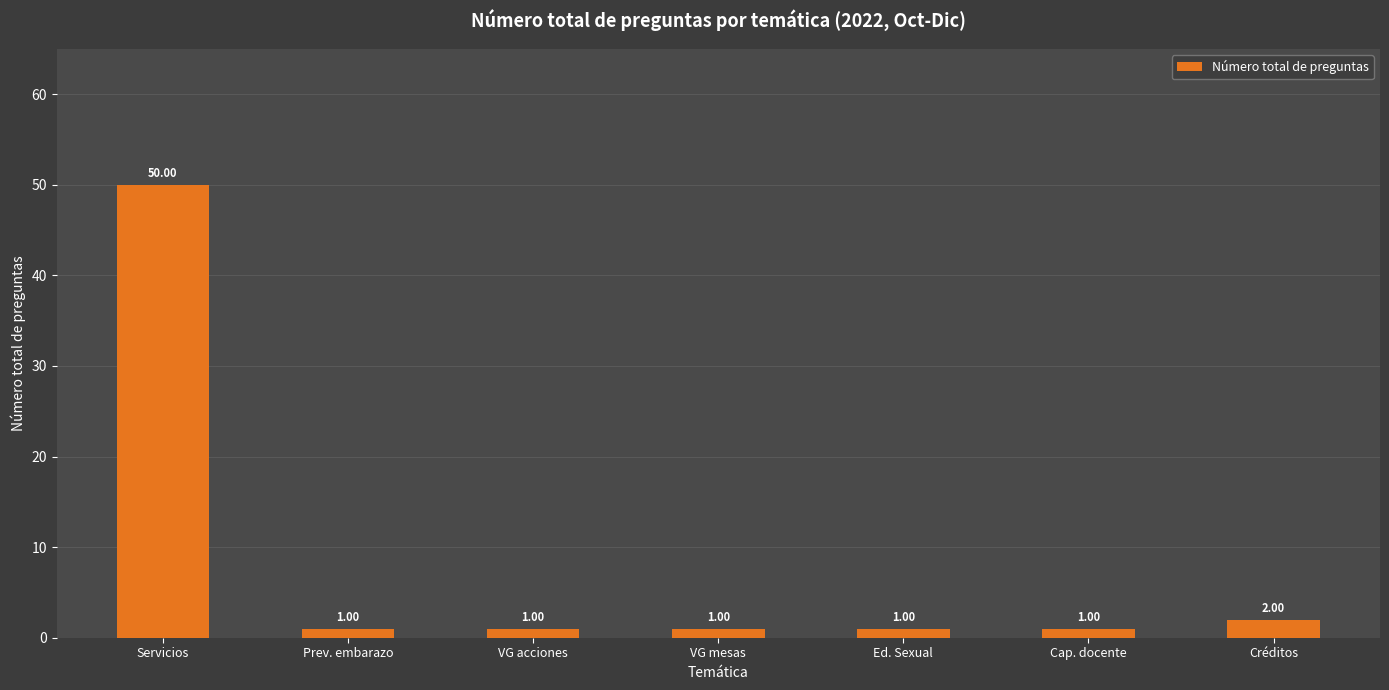

How many bars are there in total?

7